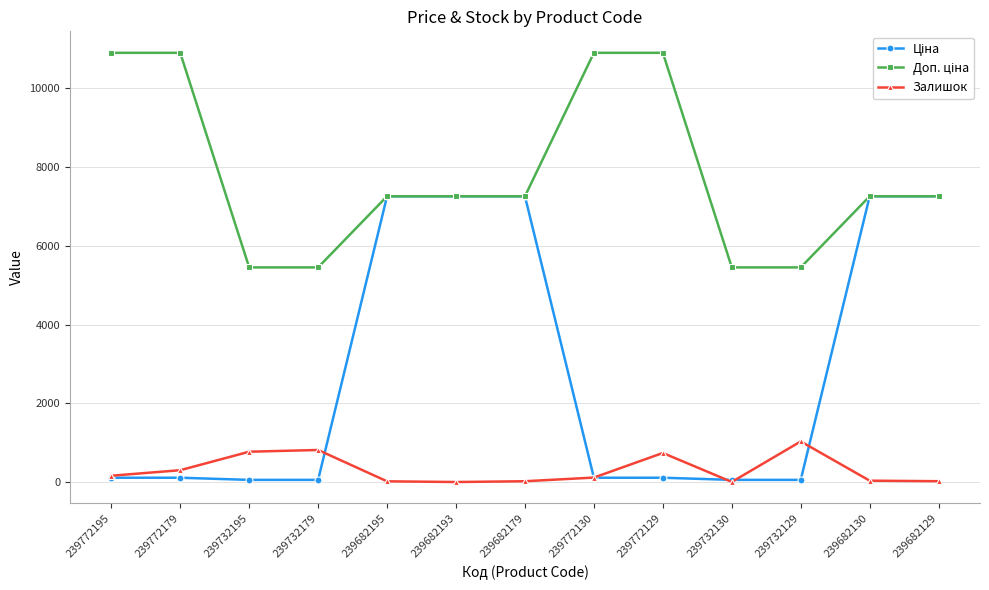

Is it true that Залишок equals 20.0 at 239682179?

True